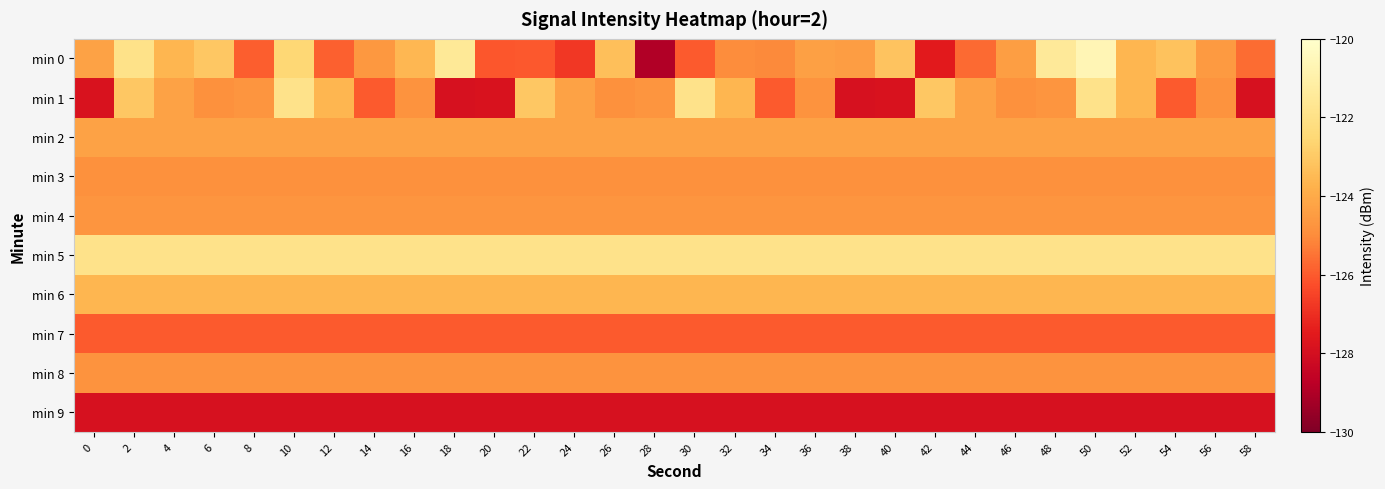

Reading left to right, extract all data points from this chart.

min 0: 0=-124.3	2=-121.9	4=-123.6	6=-123.1	8=-125.9	10=-122.5	12=-125.9	14=-124.6	16=-123.6	18=-121.5	20=-126.1	22=-126.0	24=-126.8	26=-123.3	28=-129.0	30=-126.0	32=-125.0	34=-125.0	36=-124.3	38=-124.4	40=-123.2	42=-127.5	44=-125.7	46=-124.4	48=-121.5	50=-120.7	52=-123.6	54=-123.2	56=-124.6	58=-125.6
min 1: 0=-127.8	2=-123.1	4=-124.3	6=-124.9	8=-124.7	10=-121.9	12=-123.6	14=-126.0	16=-124.8	18=-127.9	20=-127.8	22=-123.1	24=-124.3	26=-124.9	28=-124.7	30=-121.9	32=-123.6	34=-126.0	36=-124.8	38=-127.9	40=-127.8	42=-123.1	44=-124.3	46=-124.9	48=-124.7	50=-121.9	52=-123.6	54=-126.0	56=-124.8	58=-127.9
min 2: 0=-124.3	2=-124.3	4=-124.3	6=-124.3	8=-124.3	10=-124.3	12=-124.3	14=-124.3	16=-124.3	18=-124.3	20=-124.3	22=-124.3	24=-124.3	26=-124.3	28=-124.3	30=-124.3	32=-124.3	34=-124.3	36=-124.3	38=-124.3	40=-124.3	42=-124.3	44=-124.3	46=-124.3	48=-124.3	50=-124.3	52=-124.3	54=-124.3	56=-124.3	58=-124.3
min 3: 0=-124.9	2=-124.9	4=-124.9	6=-124.9	8=-124.9	10=-124.9	12=-124.9	14=-124.9	16=-124.9	18=-124.9	20=-124.9	22=-124.9	24=-124.9	26=-124.9	28=-124.9	30=-124.9	32=-124.9	34=-124.9	36=-124.9	38=-124.9	40=-124.9	42=-124.9	44=-124.9	46=-124.9	48=-124.9	50=-124.9	52=-124.9	54=-124.9	56=-124.9	58=-124.9
min 4: 0=-124.7	2=-124.7	4=-124.7	6=-124.7	8=-124.7	10=-124.7	12=-124.7	14=-124.7	16=-124.7	18=-124.7	20=-124.7	22=-124.7	24=-124.7	26=-124.7	28=-124.7	30=-124.7	32=-124.7	34=-124.7	36=-124.7	38=-124.7	40=-124.7	42=-124.7	44=-124.7	46=-124.7	48=-124.7	50=-124.7	52=-124.7	54=-124.7	56=-124.7	58=-124.7
min 5: 0=-121.9	2=-121.9	4=-121.9	6=-121.9	8=-121.9	10=-121.9	12=-121.9	14=-121.9	16=-121.9	18=-121.9	20=-121.9	22=-121.9	24=-121.9	26=-121.9	28=-121.9	30=-121.9	32=-121.9	34=-121.9	36=-121.9	38=-121.9	40=-121.9	42=-121.9	44=-121.9	46=-121.9	48=-121.9	50=-121.9	52=-121.9	54=-121.9	56=-121.9	58=-121.9
min 6: 0=-123.6	2=-123.6	4=-123.6	6=-123.6	8=-123.6	10=-123.6	12=-123.6	14=-123.6	16=-123.6	18=-123.6	20=-123.6	22=-123.6	24=-123.6	26=-123.6	28=-123.6	30=-123.6	32=-123.6	34=-123.6	36=-123.6	38=-123.6	40=-123.6	42=-123.6	44=-123.6	46=-123.6	48=-123.6	50=-123.6	52=-123.6	54=-123.6	56=-123.6	58=-123.6
min 7: 0=-126.0	2=-126.0	4=-126.0	6=-126.0	8=-126.0	10=-126.0	12=-126.0	14=-126.0	16=-126.0	18=-126.0	20=-126.0	22=-126.0	24=-126.0	26=-126.0	28=-126.0	30=-126.0	32=-126.0	34=-126.0	36=-126.0	38=-126.0	40=-126.0	42=-126.0	44=-126.0	46=-126.0	48=-126.0	50=-126.0	52=-126.0	54=-126.0	56=-126.0	58=-126.0
min 8: 0=-124.8	2=-124.8	4=-124.8	6=-124.8	8=-124.8	10=-124.8	12=-124.8	14=-124.8	16=-124.8	18=-124.8	20=-124.8	22=-124.8	24=-124.8	26=-124.8	28=-124.8	30=-124.8	32=-124.8	34=-124.8	36=-124.8	38=-124.8	40=-124.8	42=-124.8	44=-124.8	46=-124.8	48=-124.8	50=-124.8	52=-124.8	54=-124.8	56=-124.8	58=-124.8
min 9: 0=-127.9	2=-127.9	4=-127.9	6=-127.9	8=-127.9	10=-127.9	12=-127.9	14=-127.9	16=-127.9	18=-127.9	20=-127.9	22=-127.9	24=-127.9	26=-127.9	28=-127.9	30=-127.9	32=-127.9	34=-127.9	36=-127.9	38=-127.9	40=-127.9	42=-127.9	44=-127.9	46=-127.9	48=-127.9	50=-127.9	52=-127.9	54=-127.9	56=-127.9	58=-127.9